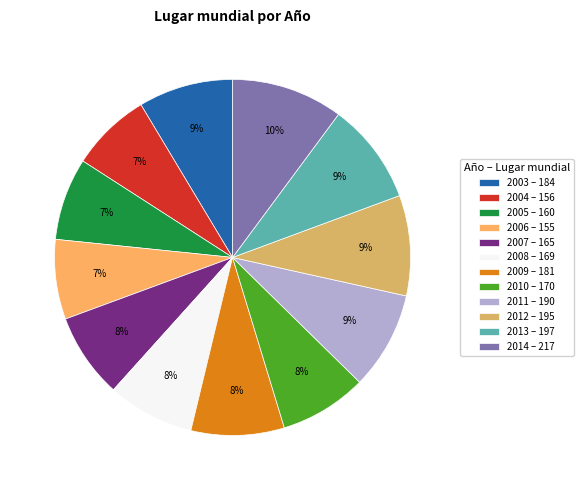

True or false: 2011 accounts for 9% of the total.

True